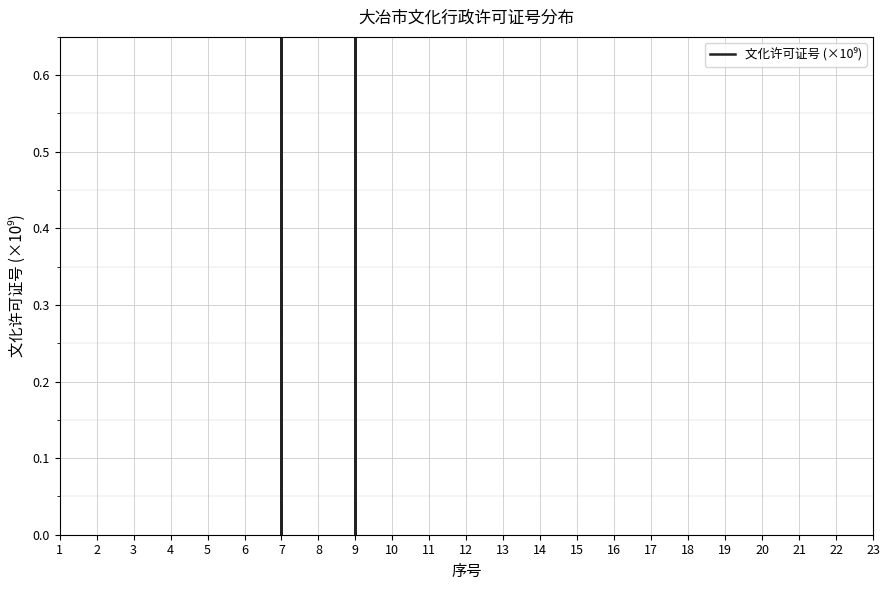

How many distinct data groups are displayed?

1